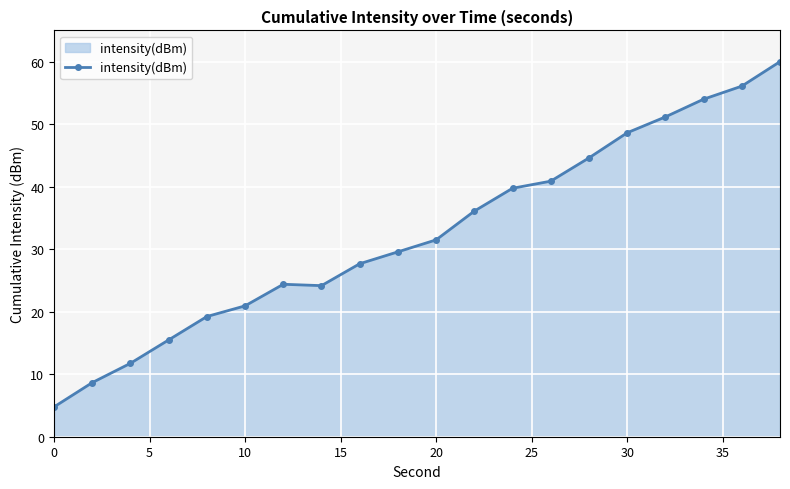

What is the average value?

32.5